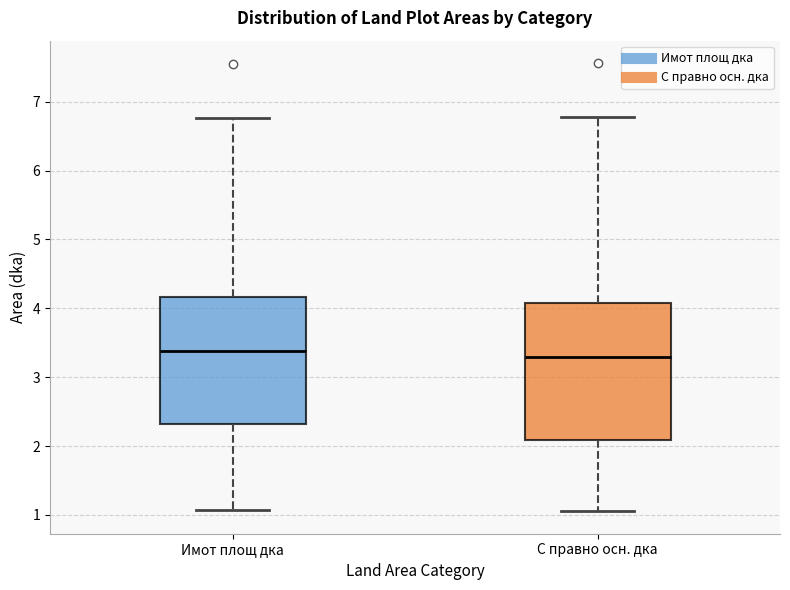

Reading left to right, transcribe this box plot: for each box, give where its median line is, the range the box spans, and where its two whiskers end, as read against the y-axis. The values are not printed on the chart, so give them approximately, as read against the axis.

Имот площ дка: median 3.4, box 2.3 to 4.2, whiskers 1.1 to 6.8
С правно осн. дка: median 3.3, box 2.1 to 4.1, whiskers 1.1 to 6.8